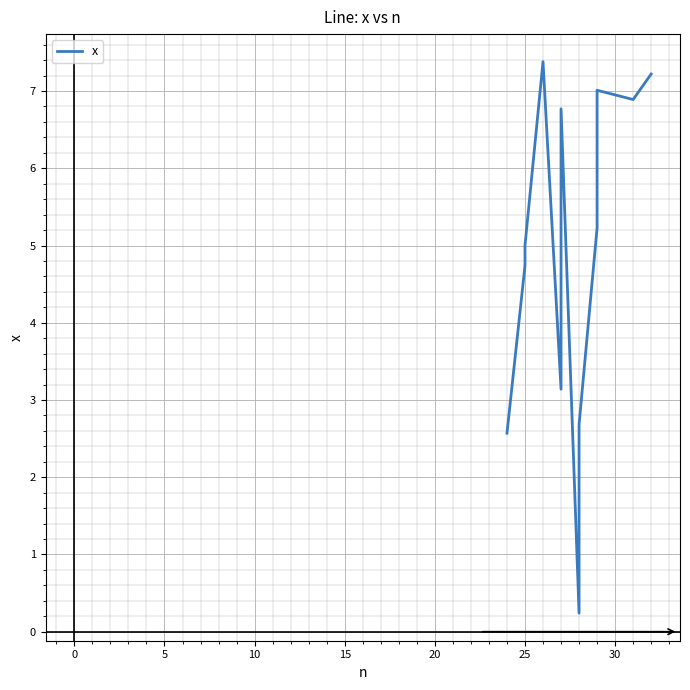

Does the chart display data point markers on the line(s)?

No